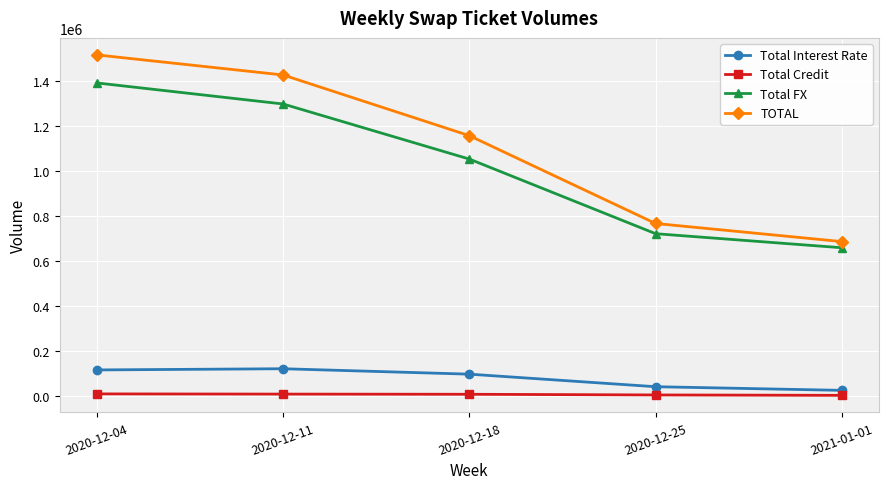

What is the sum of all TOTAL values?

5559379